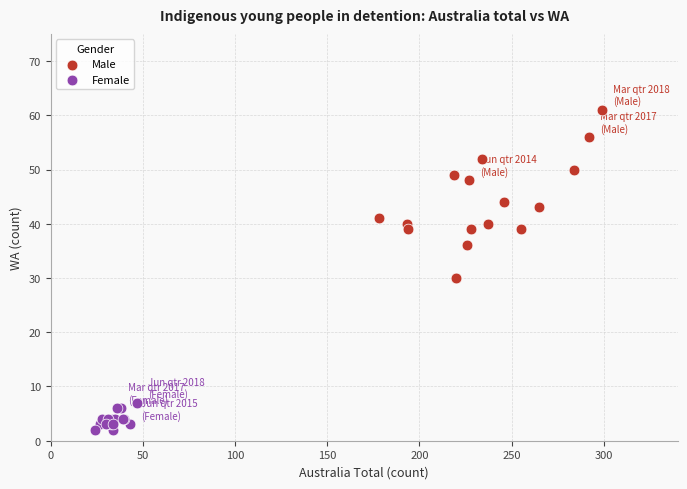

Which series contains the highest Y value?

Male